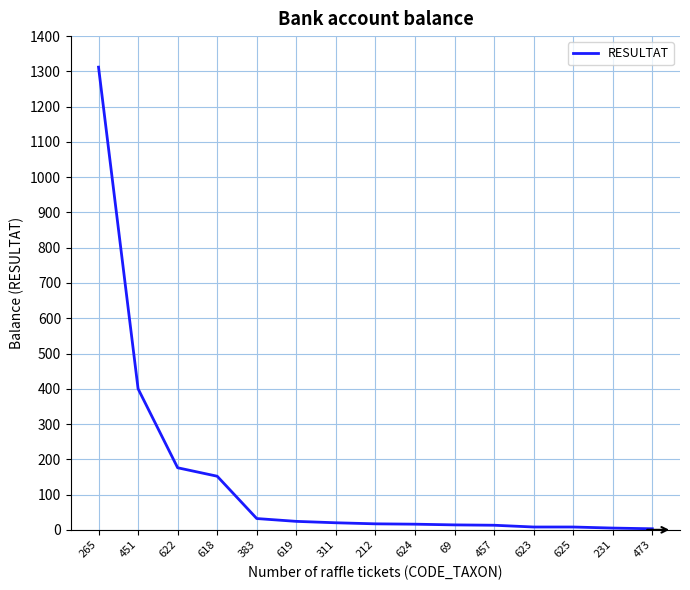

At which label is the value closest to 657?

451